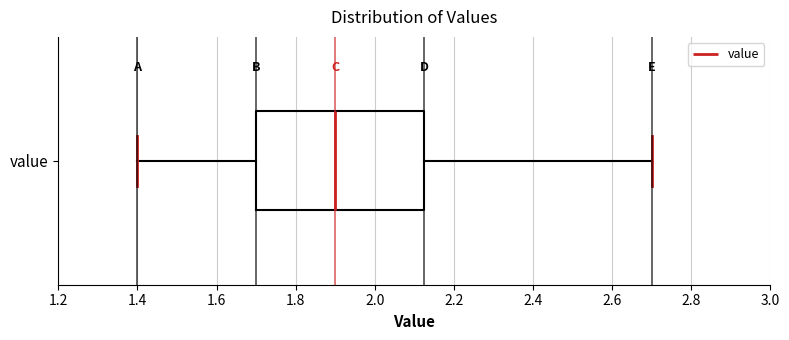

Where does the left whisker of the box for value end on the x-axis? The values are not printed on the chart, so give them approximately, as read against the axis.

1.40